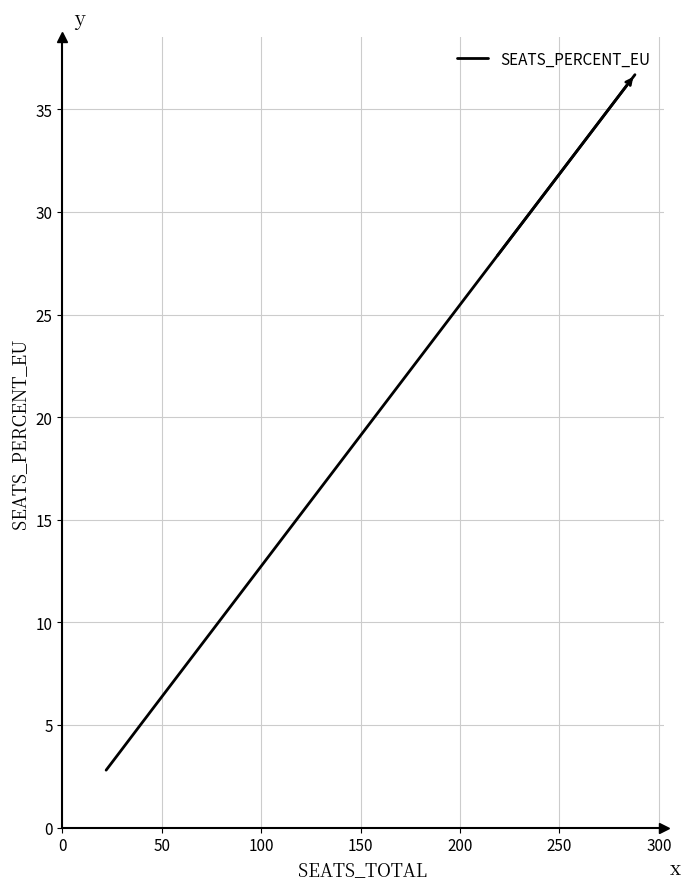

What is the sum of all values?

100.0